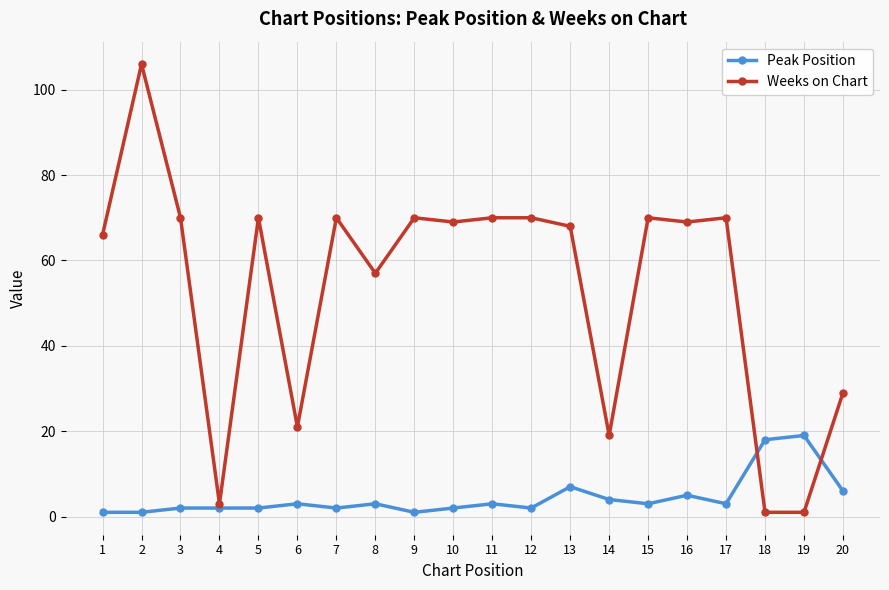

Which series changed the most between 17 and 20?

Weeks on Chart